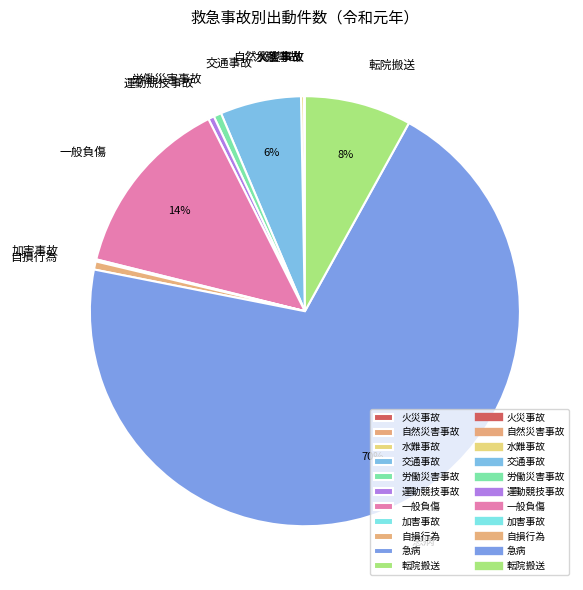

Do 急病 and 運動競技事故 together represent more than half of the pie?

Yes